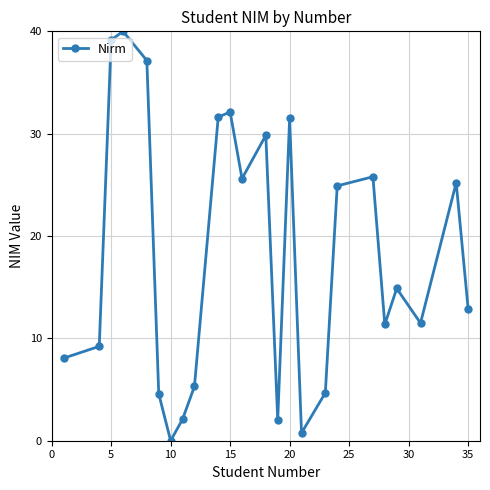

What is the maximum value shown in the chart?

40.0